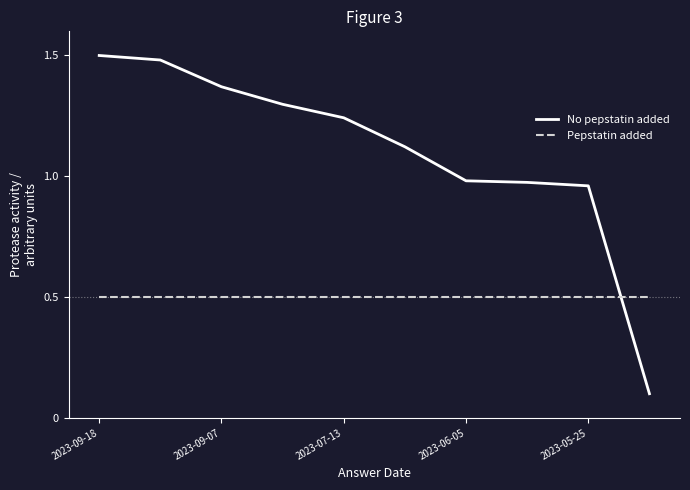

Rank the series by their average value, from highest to lowest.

No pepstatin added, Pepstatin added